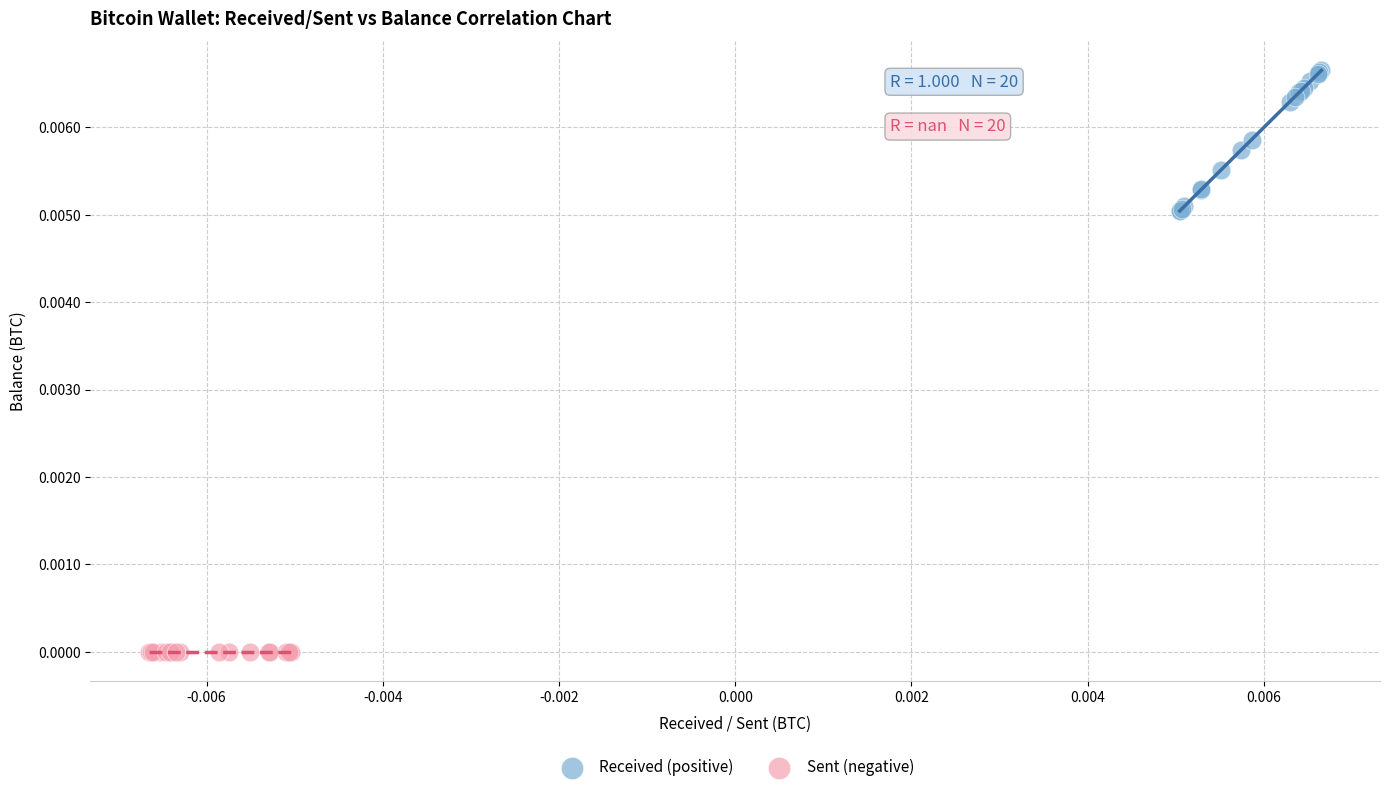

Which series contains the highest Y value?

Received (positive)